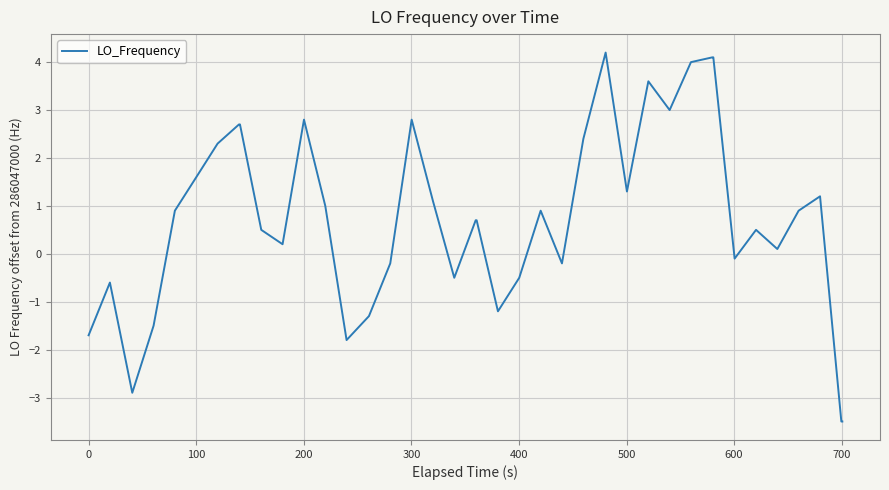

Does the chart have visible grid lines?

Yes